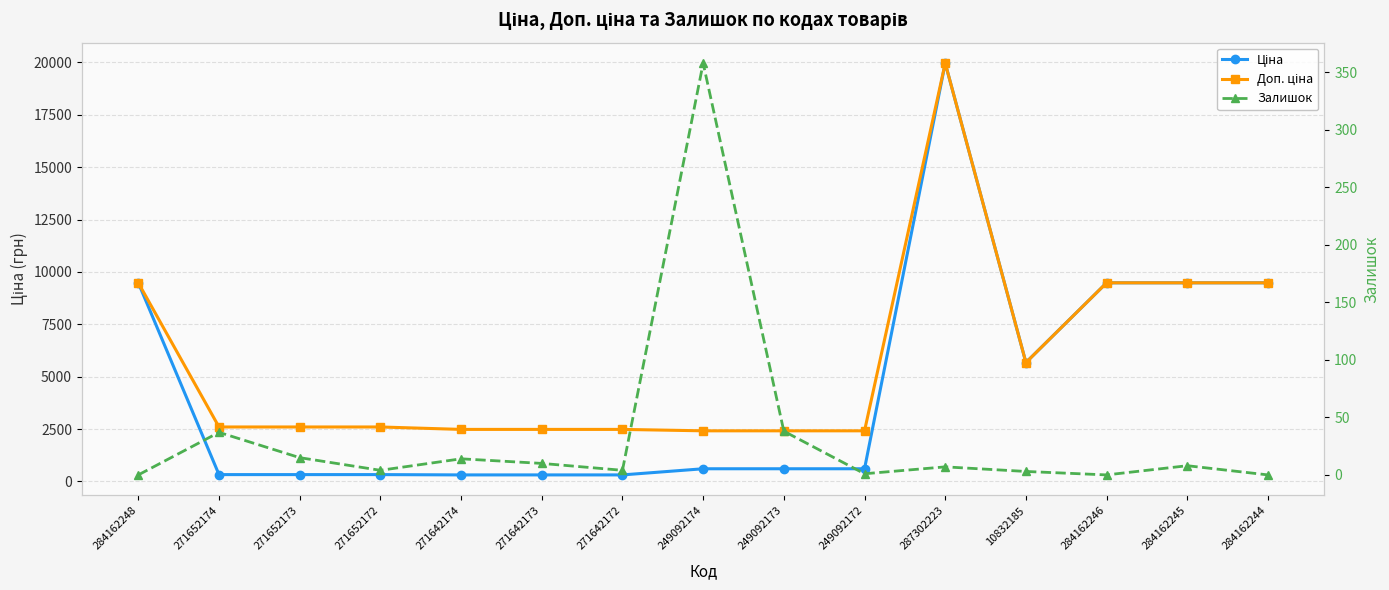

How many interior local peaks does the Ціна series have?

1